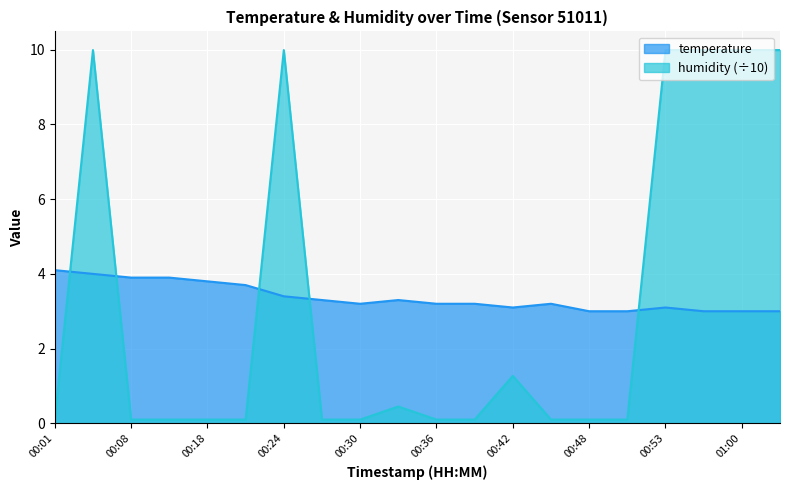

What is the sum of the humidity values at 01:03 and 01:00?

20.0